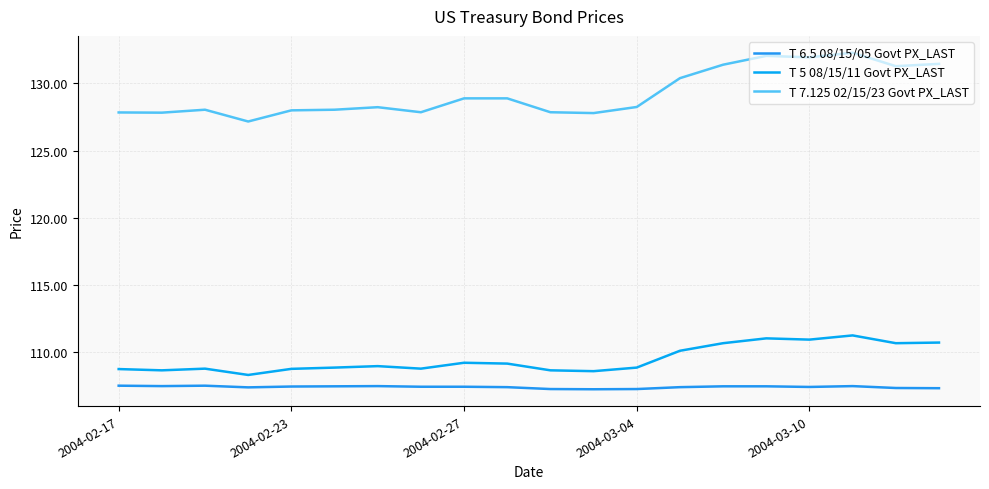

Is this an area chart (filled region under the line)?

No